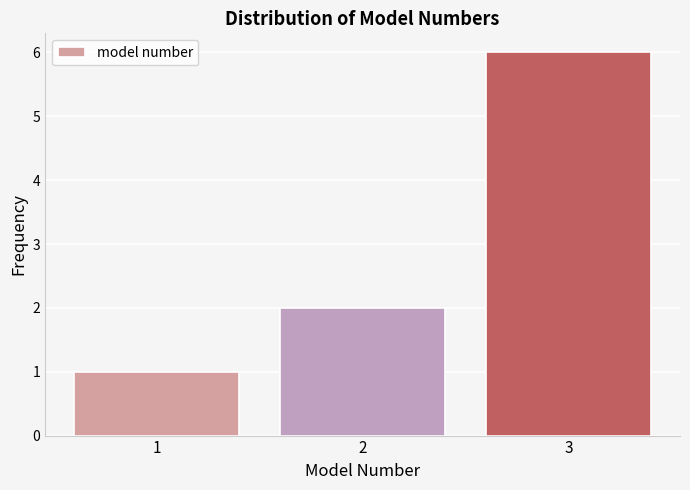

Over which range of the x-axis is the bar tallest?

2.5 to 3.5